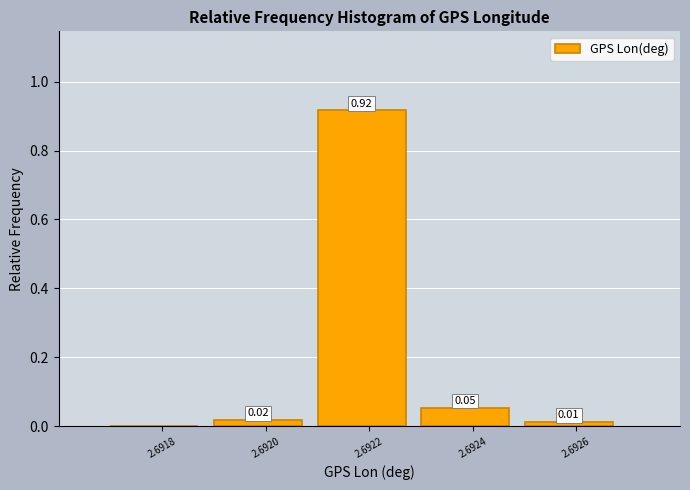

What is the sum of all values?

1.0